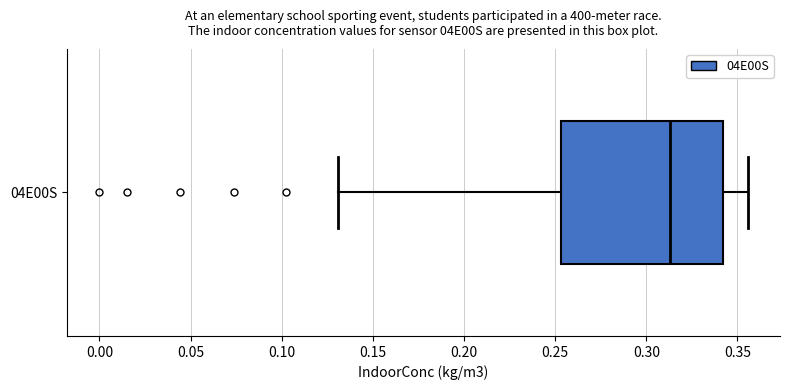

Where is the left edge of the box for 04E00S on the x-axis? The values are not printed on the chart, so give them approximately, as read against the axis.

0.255